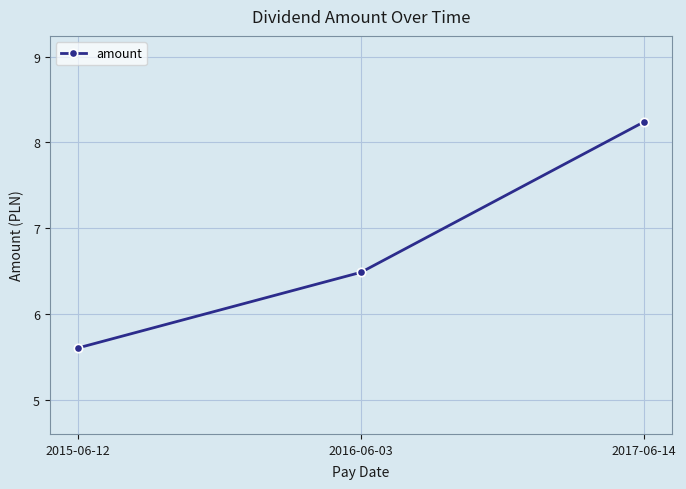

List the labels in order of value, largest first.

2017-06-14, 2016-06-03, 2015-06-12